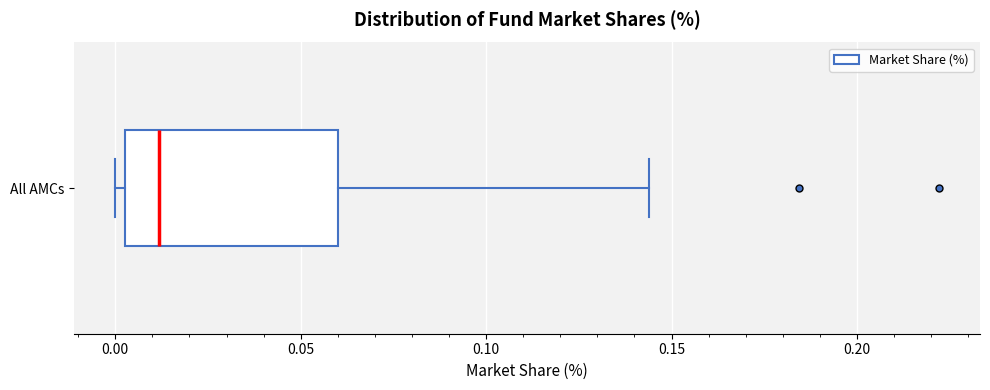

Read this box plot against the x-axis: the position of the median line, the range covered by the box, and the ends of both whiskers. The values are not printed on the chart, so give them approximately, as read against the axis.

median 0.010, box 0.005 to 0.060, whiskers 0.000 to 0.145